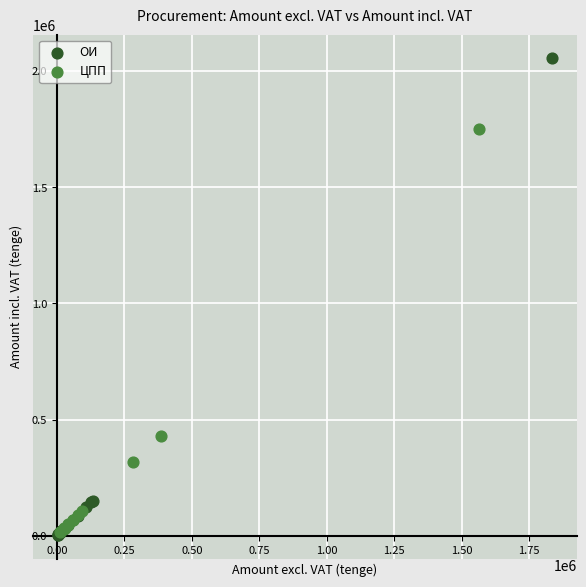

Which series has the largest Y range (max minus min)?

ОИ